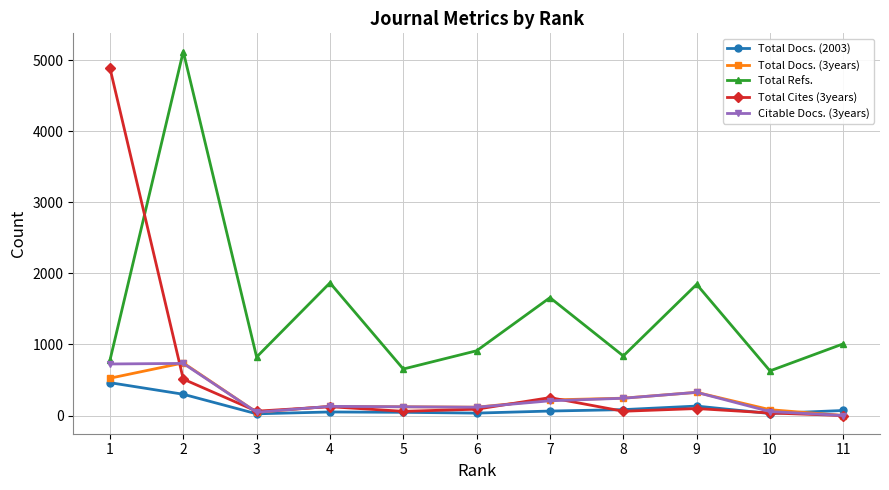

How many values in Total Docs. (3years) are above zero?

10